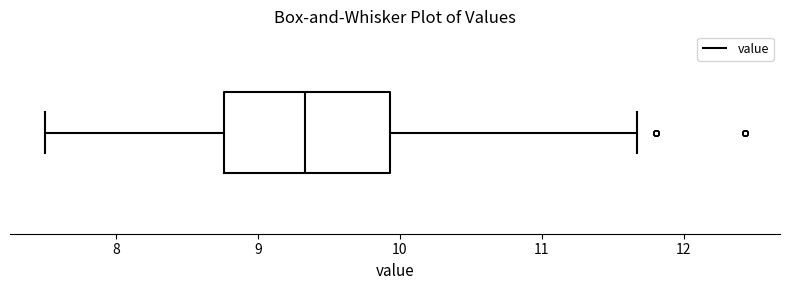

Where does the median line of the box sit on the x-axis? The values are not printed on the chart, so give them approximately, as read against the axis.

9.3